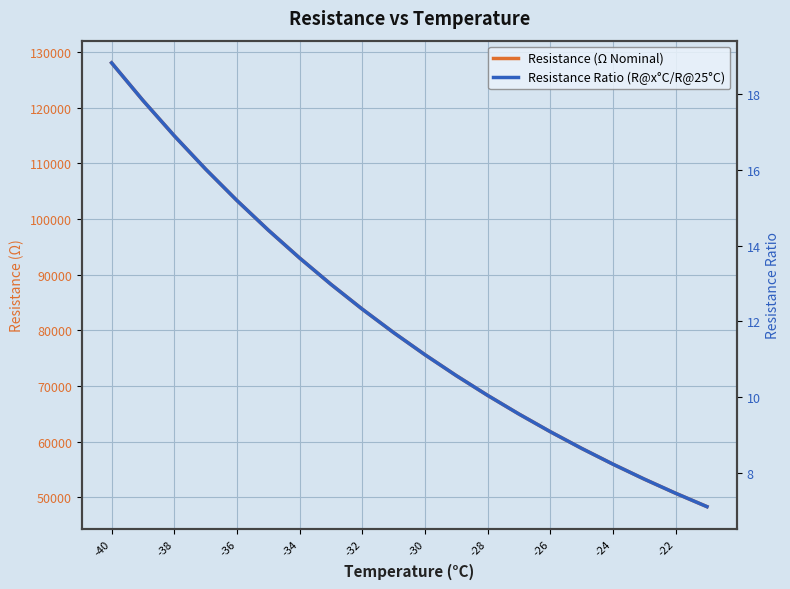

What is the value of the Resistance Ratio (R@x°C/R@25°C) point at the 6th from the left?

14.4